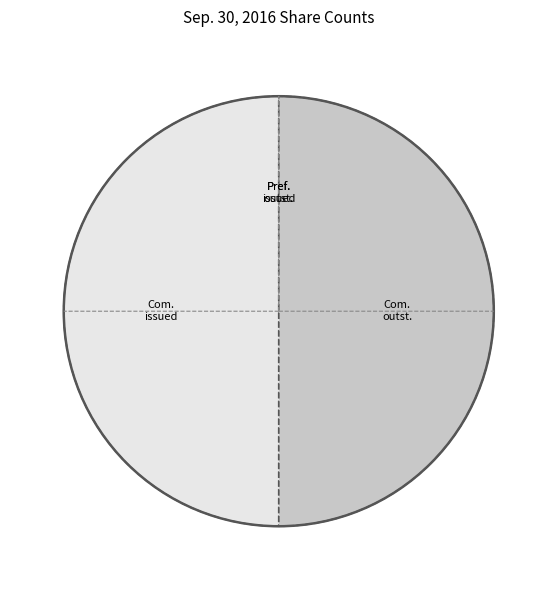

Rank the categories by value from lowest to highest.

Preferred Stock, shares issued, Preferred Stock, shares outstanding, Common Stock, shares issued, Common Stock, shares outstanding